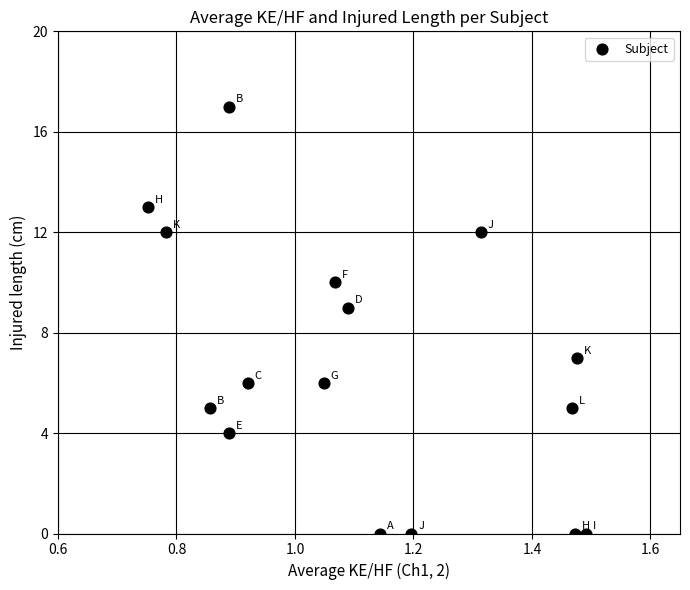

What is the range of Y values (max minus min)?

17